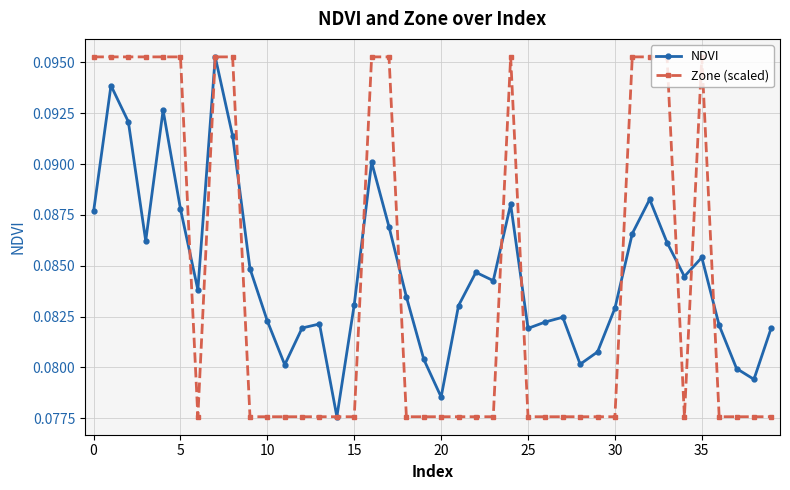

Count the Zone (scaled) values in the range 0 to 1.

40